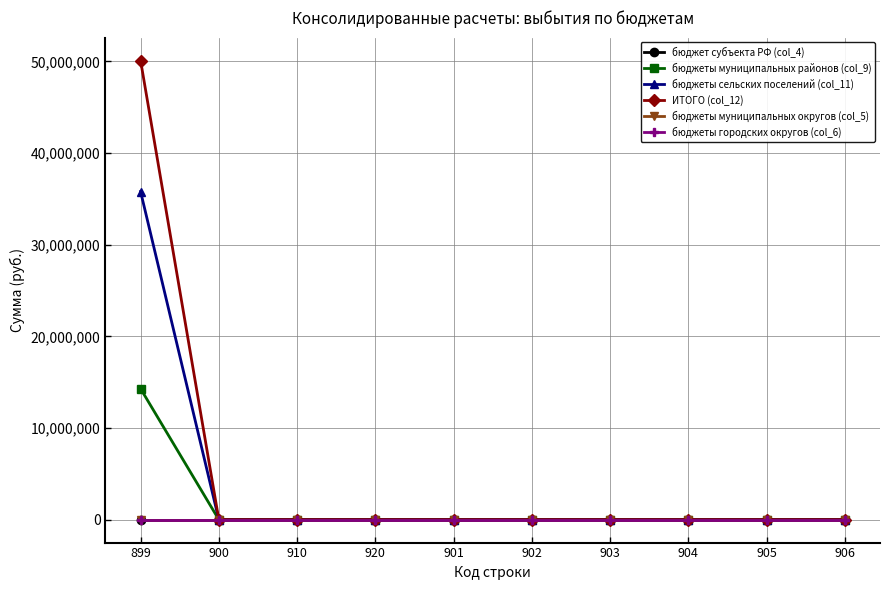

Does the chart have visible grid lines?

Yes